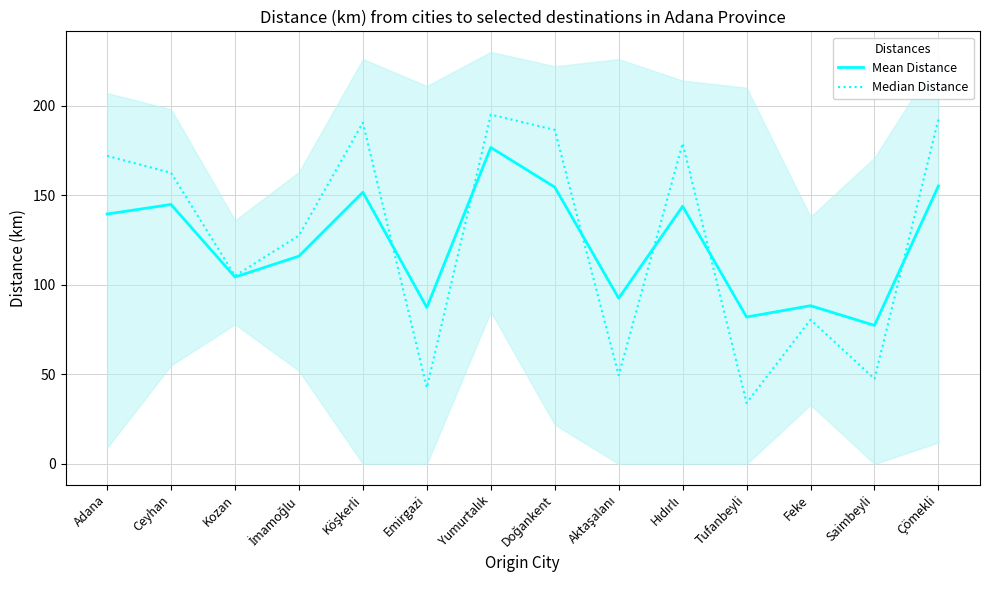

Is it true that Mean Distance equals 154.5 at Doğankent?

True